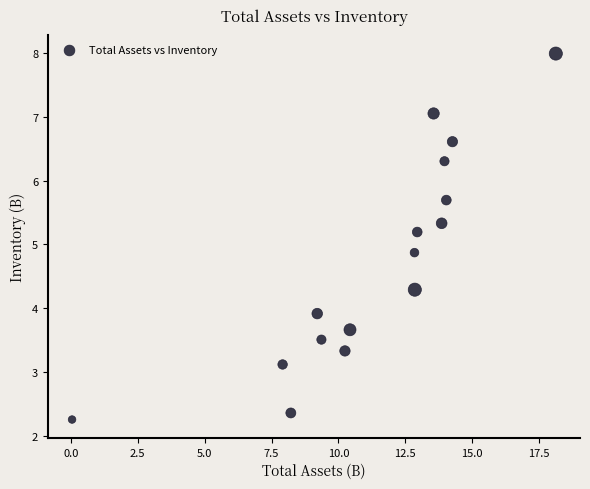

What is the range of X values (max minus min)?

18.1